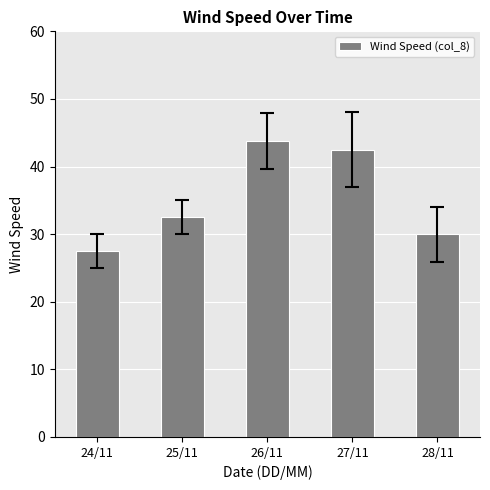

How many data points are less than 32?

2